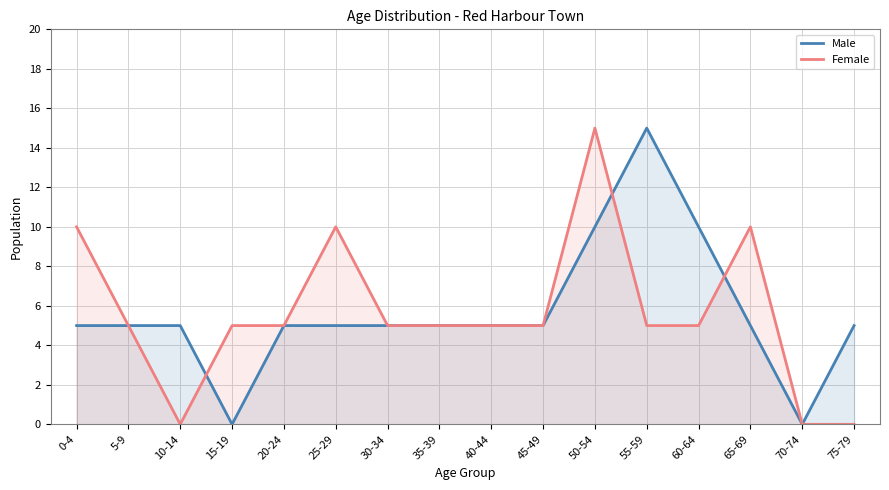

At how many categories does at least one series exceed 14?

2